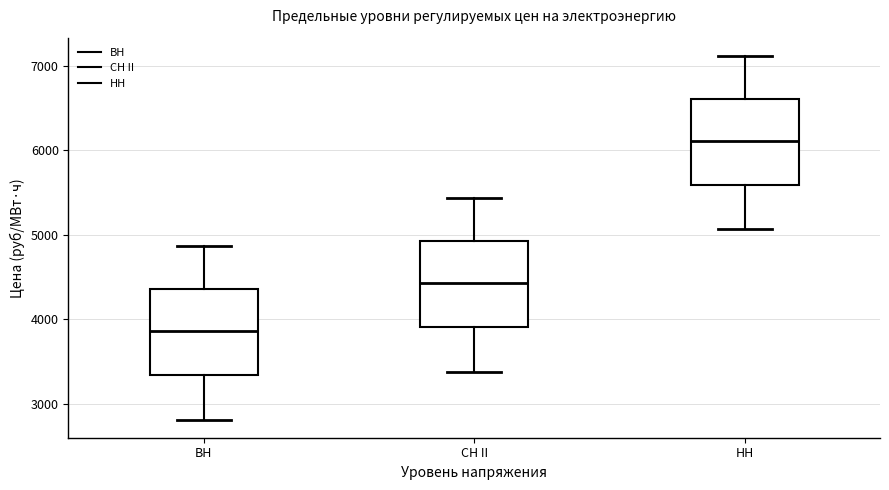

Reading left to right, transcribe this box plot: for each box, give where its median line is, the range the box spans, and where its two whiskers end, as read against the y-axis. The values are not printed on the chart, so give them approximately, as read against the axis.

ВН: median 3900, box 3300 to 4400, whiskers 2800 to 4900
СН II: median 4400, box 3900 to 4900, whiskers 3400 to 5400
НН: median 6100, box 5600 to 6600, whiskers 5100 to 7100